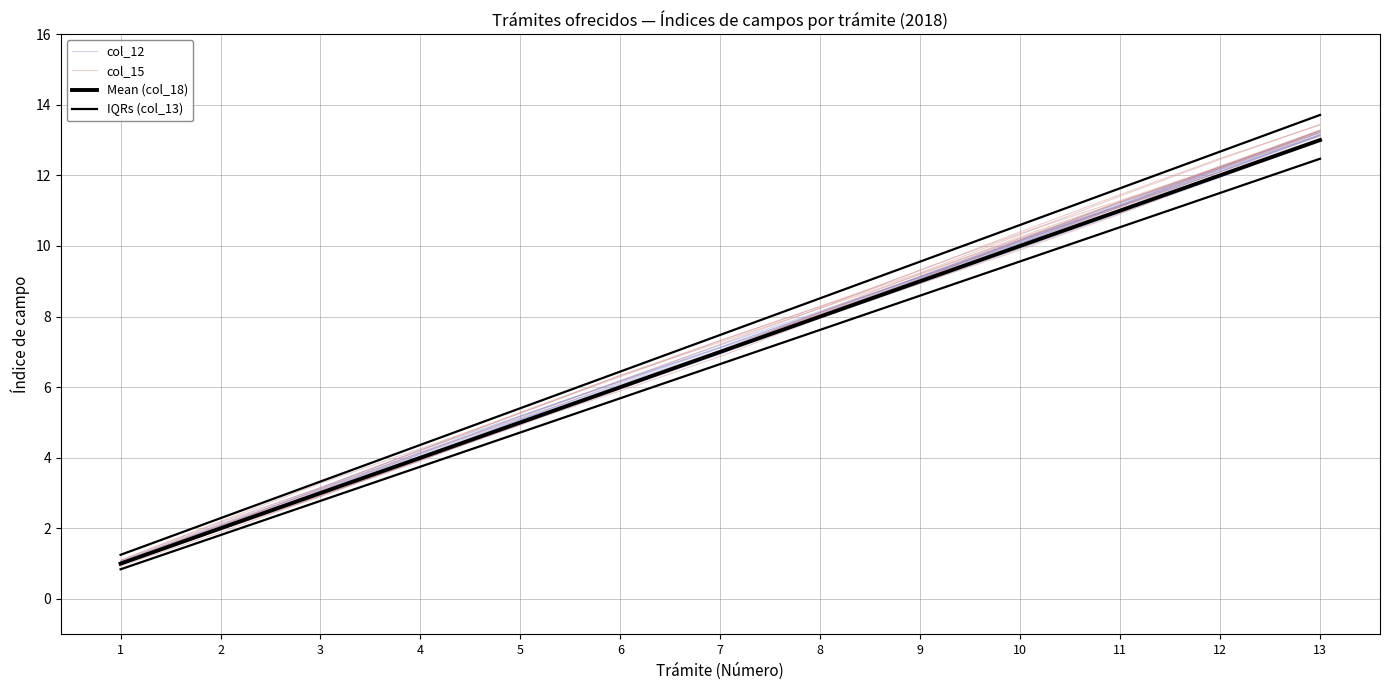

At how many categories does at least one series exceed 8?

6